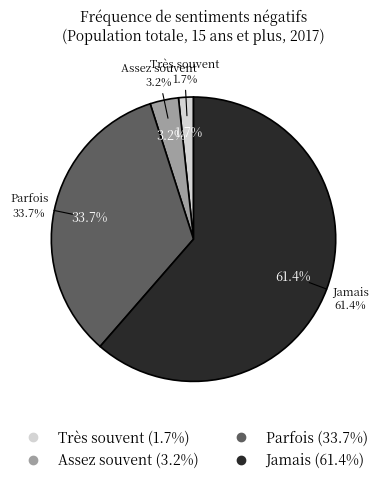

What percentage is the Jamais slice, to the nearest percent?

61%